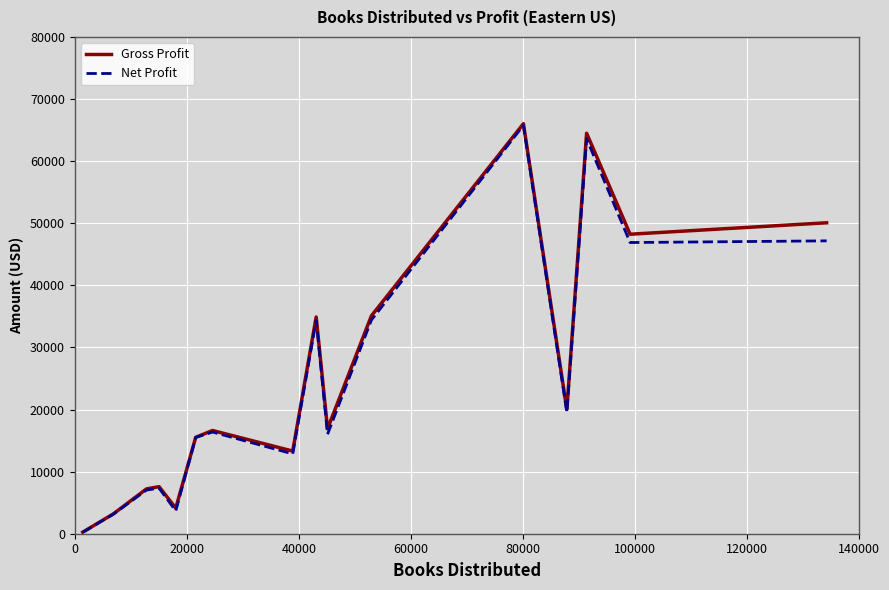

Which series has the widest spread of values?

Gross Profit